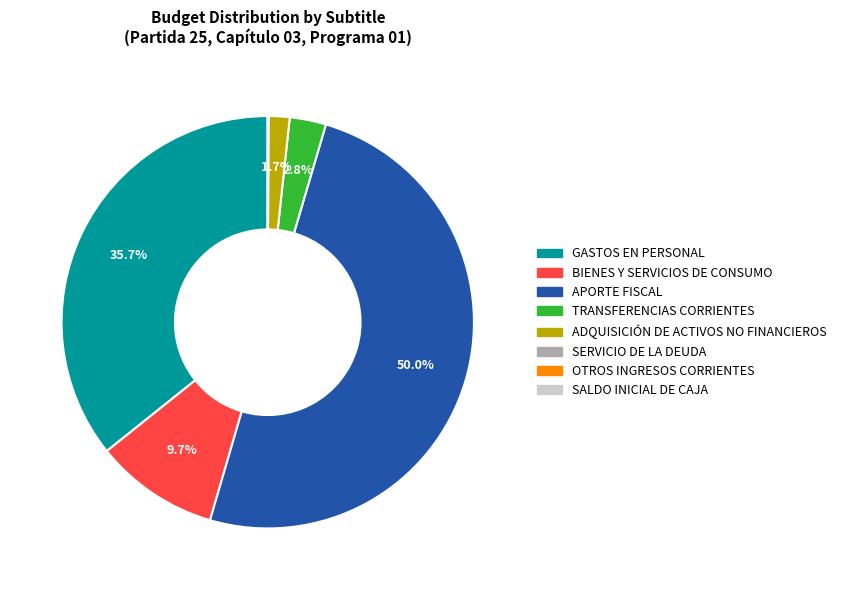

Does BIENES Y SERVICIOS DE CONSUMO represent more than half of the total?

No